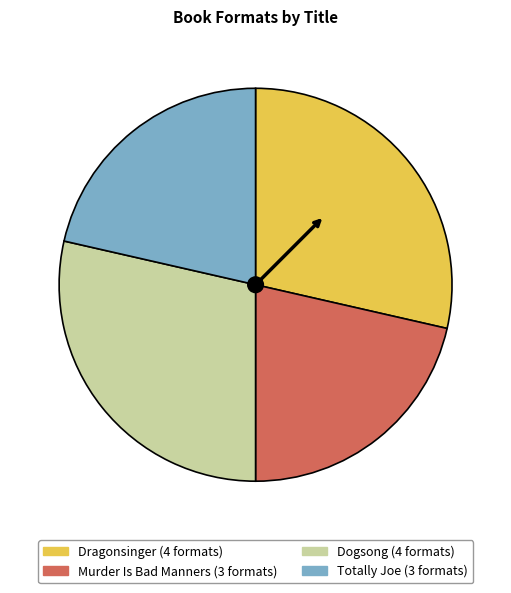

Approximately how many times larger is the value at Dragonsinger compared to Dogsong?

1.0